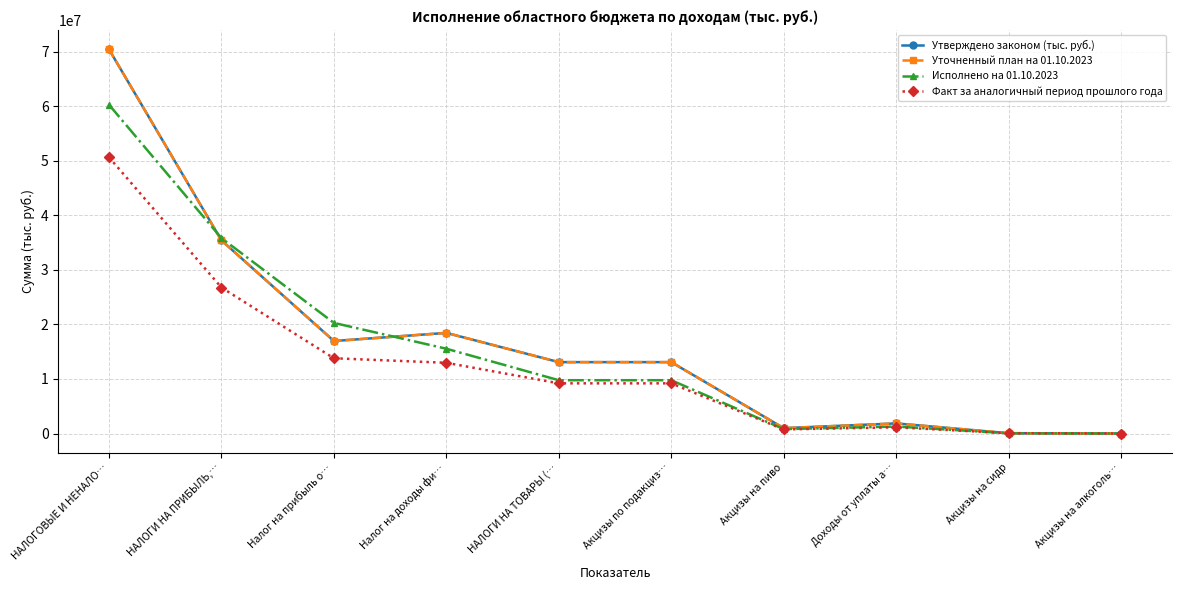

Which series has the widest spread of values?

Утверждено законом (тыс. руб.)